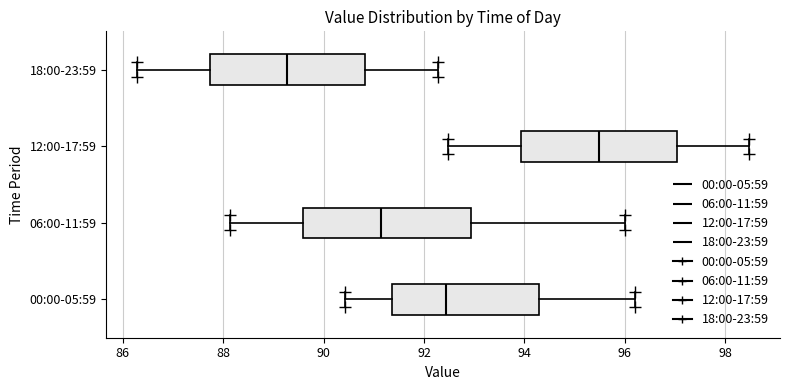

Which box has the furthest to the left median line?

18:00-23:59